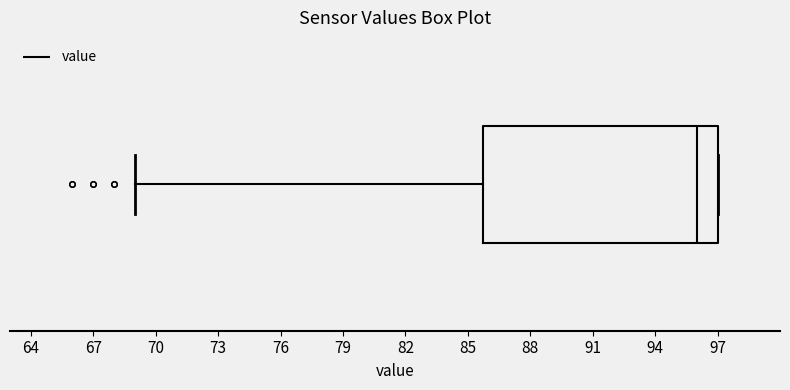

Where is the right edge of the box on the x-axis? The values are not printed on the chart, so give them approximately, as read against the axis.

97